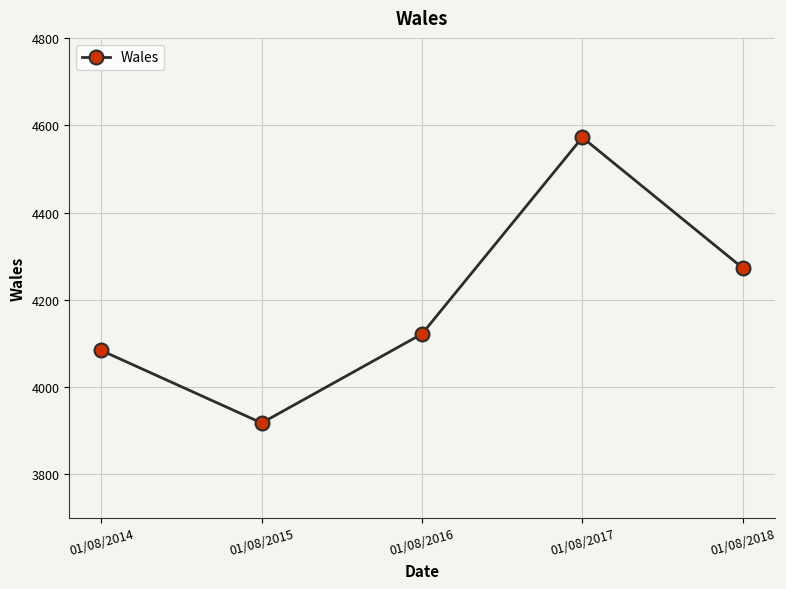

The value at 01/08/2016 is 4122. True or false?

True